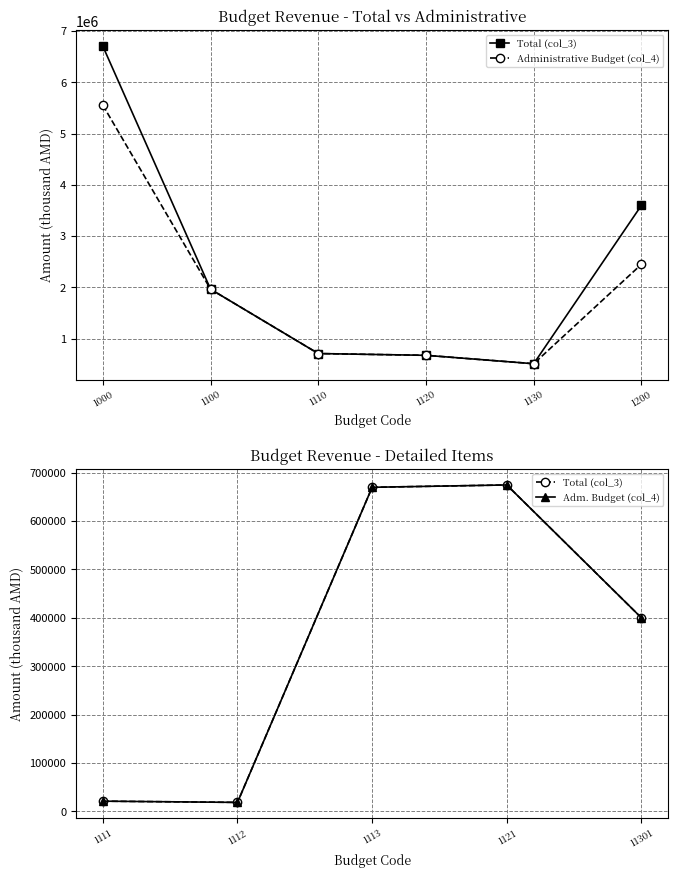

What are all the series names shown in the legend?

Total (col_3), Administrative Budget (col_4)